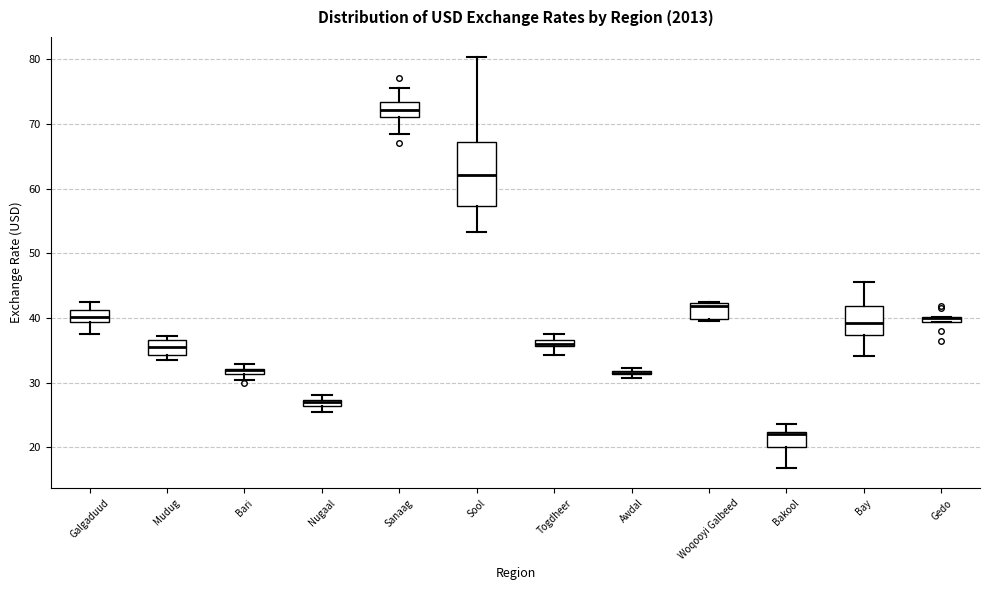

Comparing the boxes themselves (not the whiskers), which one is the tallest?

Sool